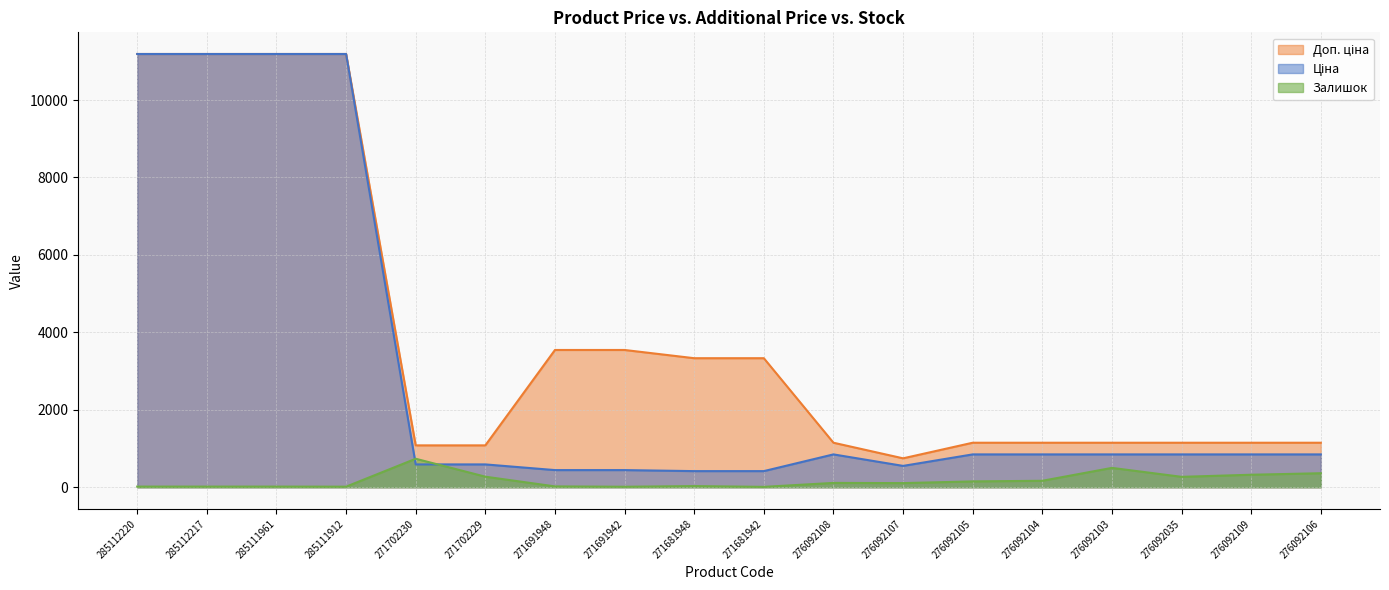

At 271691942, list the series in order from largest to smallest.

Доп. ціна, Ціна, Залишок